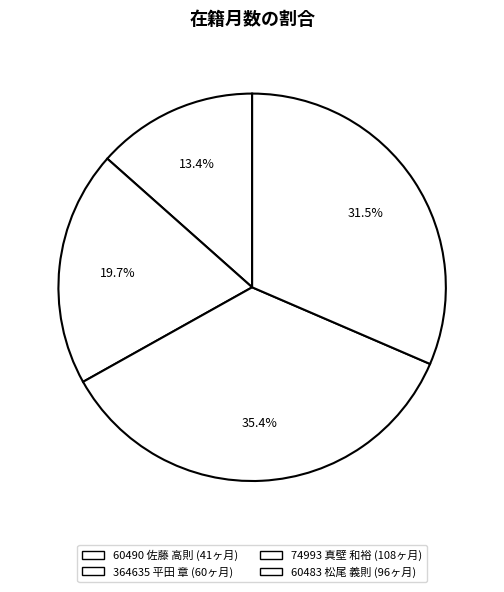

Does 60483 松尾 義則 represent more than half of the total?

No